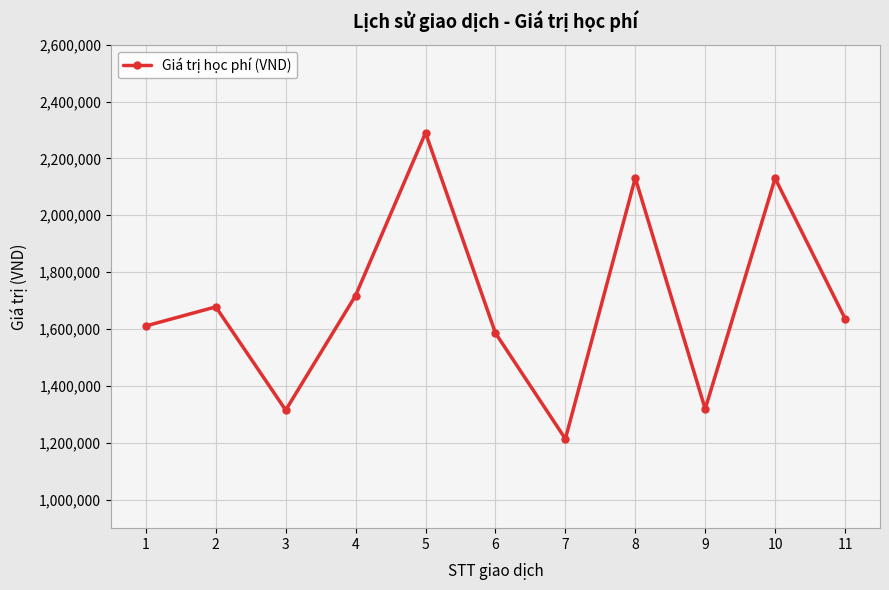

True or false: the data shows 1539091 at 5.

False